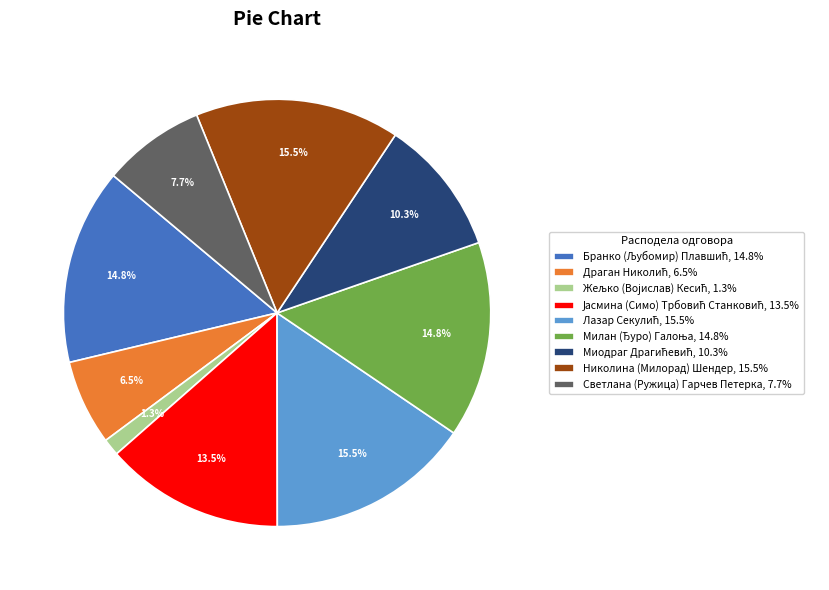

What percentage is NOT represented by Николина (Милорад) Шендер, 15.5%?

84.5%